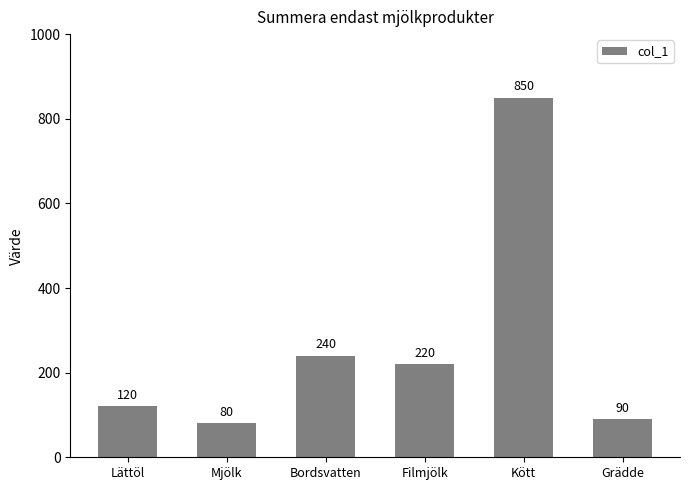

What position from the left is Lättöl?

1